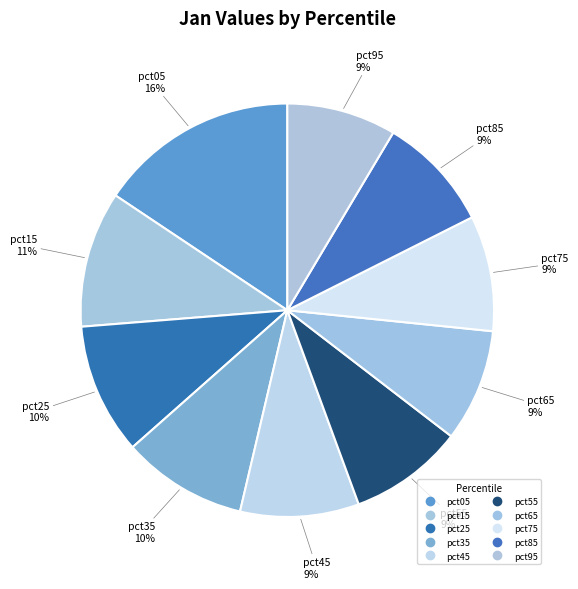

Rank the categories by value from lowest to highest.

pct95, pct65, pct55, pct85, pct75, pct45, pct35, pct25, pct15, pct05